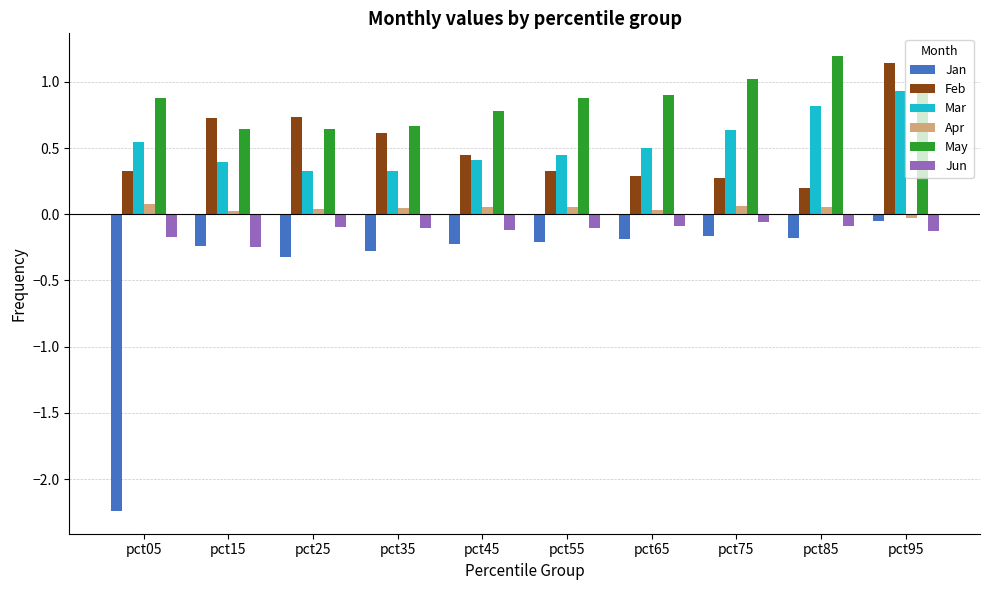

What is the sum of all Mar values?

5.3